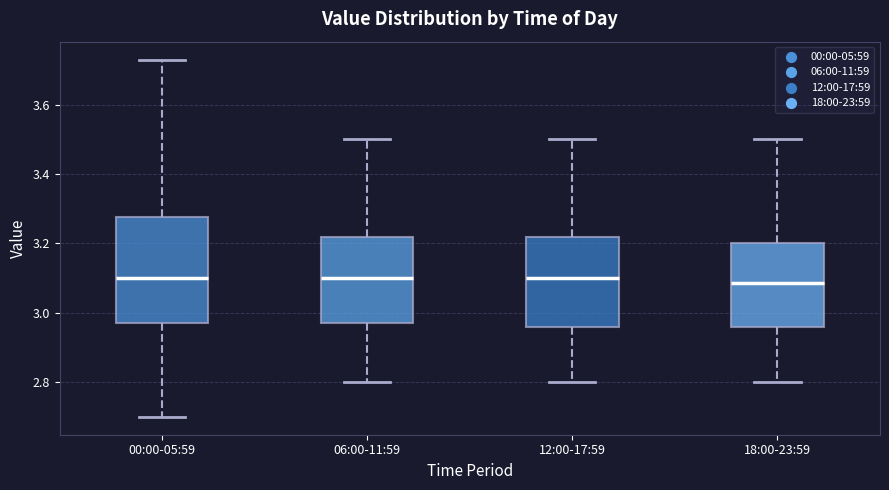

Where is the lower edge of the box for 00:00-05:59 on the y-axis? The values are not printed on the chart, so give them approximately, as read against the axis.

2.98